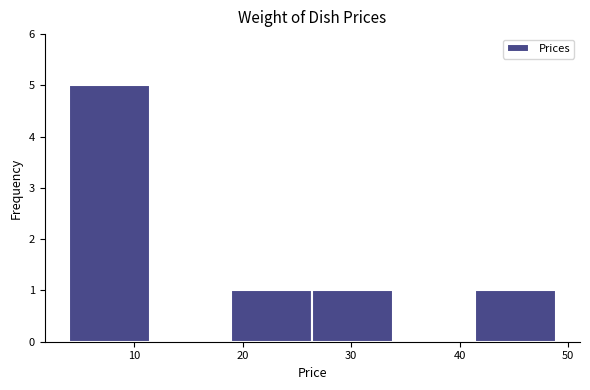

Reading left to right, list every bar in this chart as the range it spans on the x-axis followed by its height. Neither the bar edges nor the heights are printed on the chart, so give them approximately, as read against the axes.

4 to 11: 5
11 to 19: 0
19 to 26: 1
26 to 34: 1
34 to 41: 0
41 to 49: 1